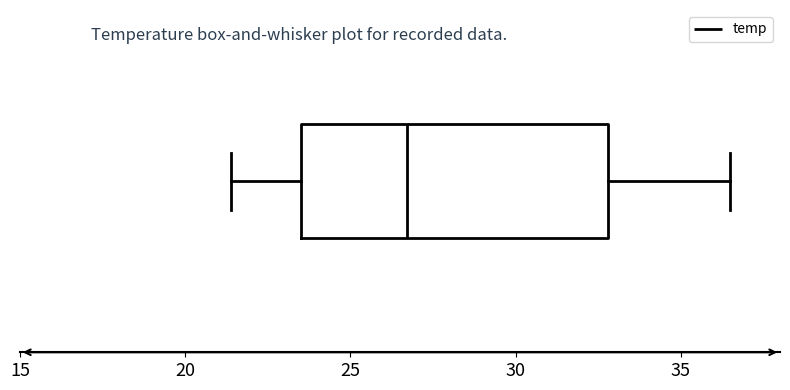

Transcribe this box plot: give where the median line is, the range the box spans, and where the two whiskers end, as read against the x-axis. The values are not printed on the chart, so give them approximately, as read against the axis.

median 26.5, box 23.5 to 33.0, whiskers 21.5 to 36.5